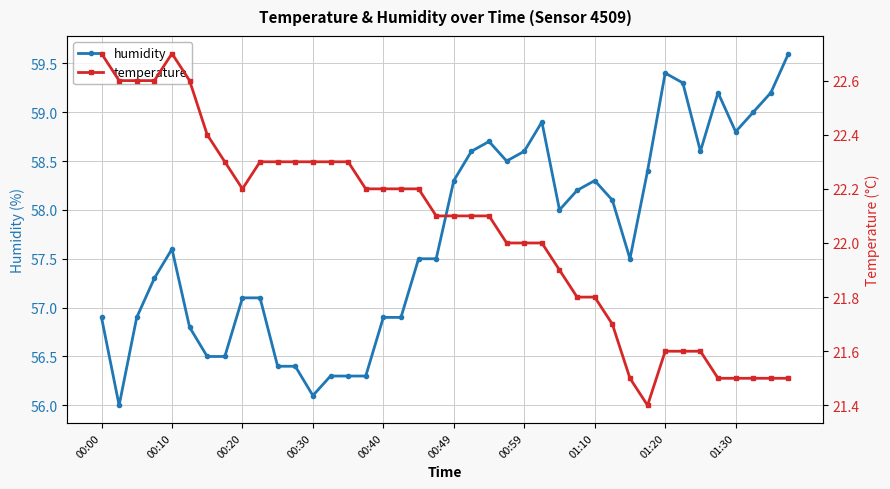

True or false: humidity has more than 1 interior local peaks.

True